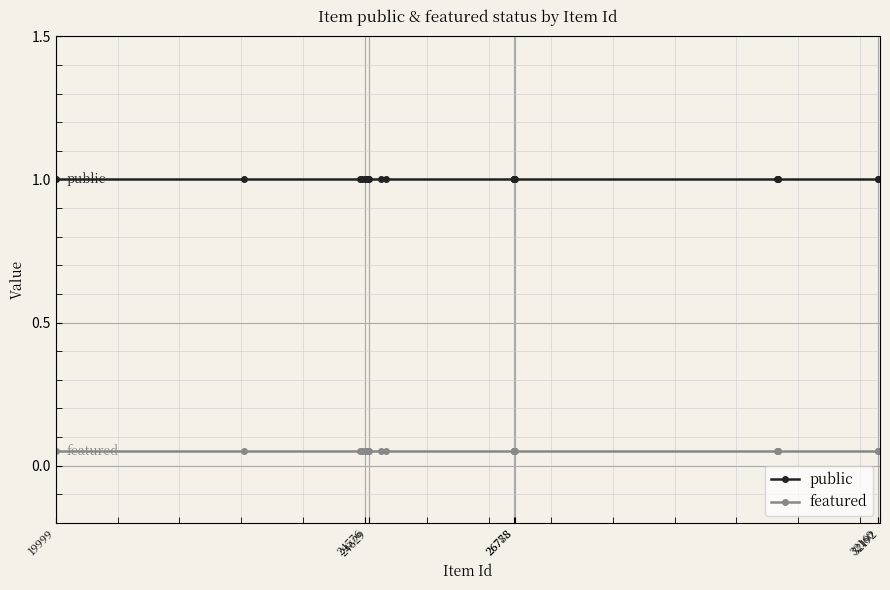

List the series in order of their overall mean, highest first.

public, featured